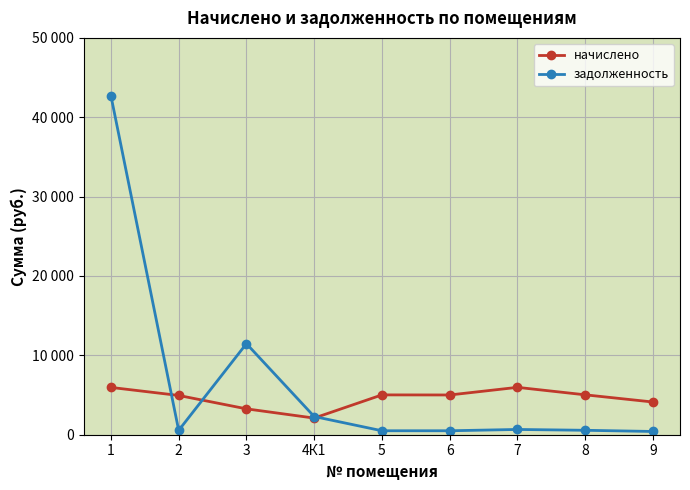

Does the chart have visible grid lines?

Yes